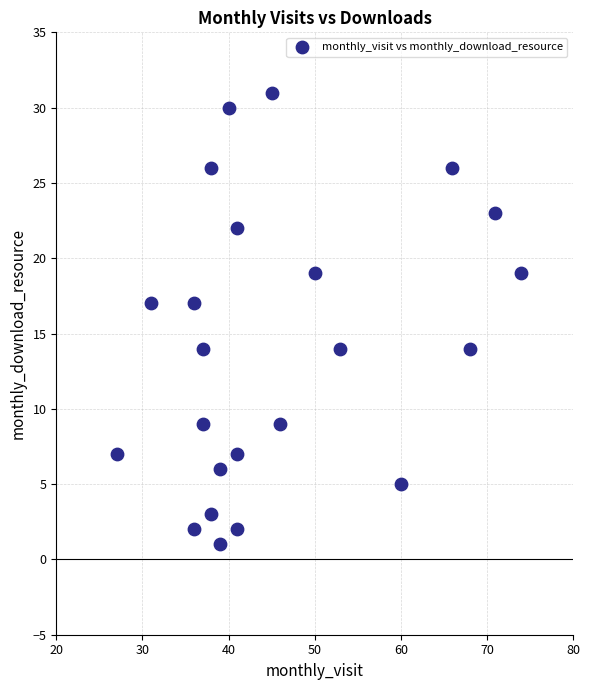

What is the range of X values (max minus min)?

47